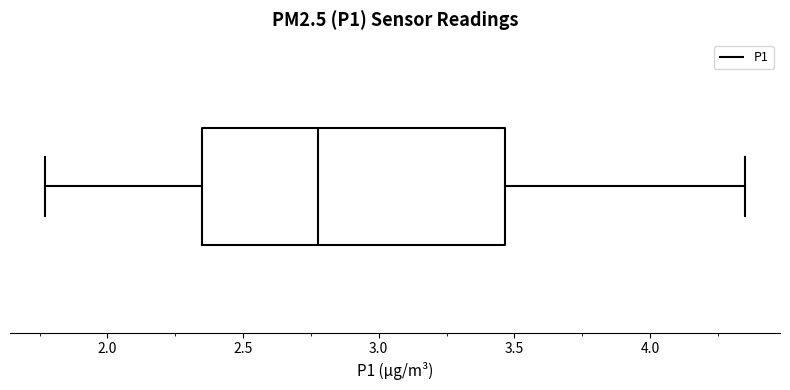

Where is the right edge of the box on the x-axis? The values are not printed on the chart, so give them approximately, as read against the axis.

3.45